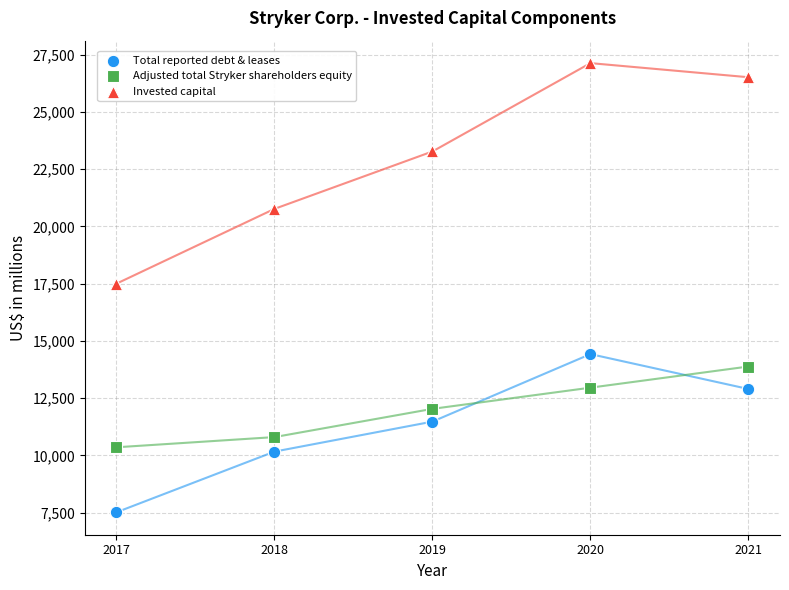

Which series has the largest Y range (max minus min)?

Invested capital